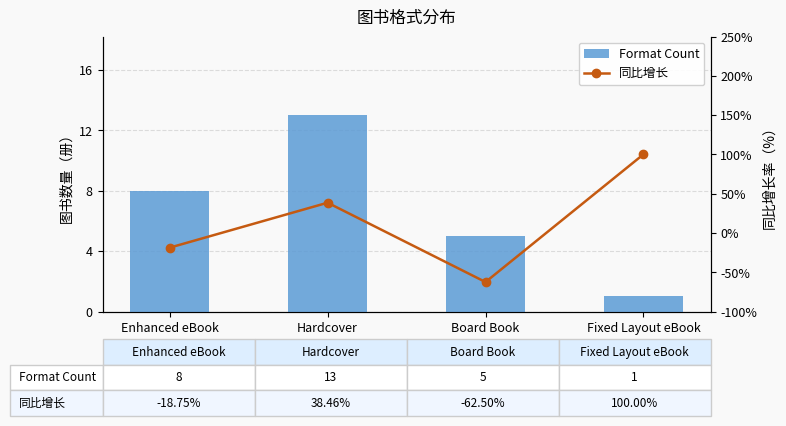

The Format Count series shows 0.6 at Fixed Layout eBook. True or false?

False